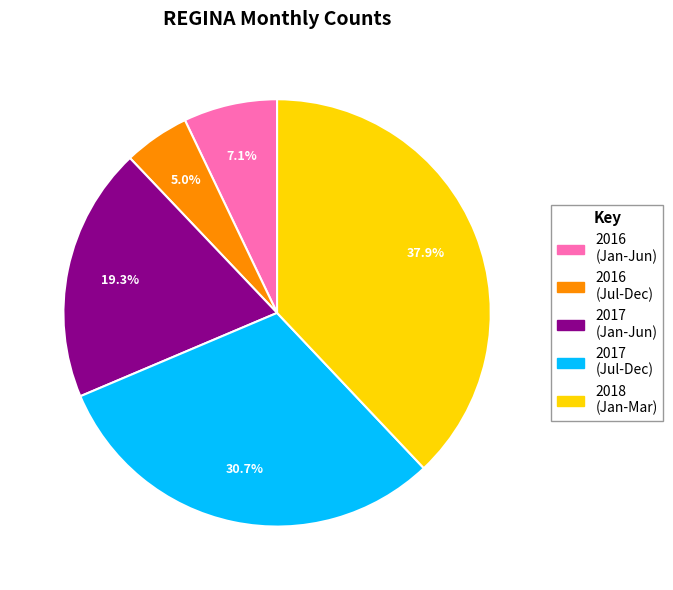

What is the ratio of the value at 2017 (Jan-Jun) to the value at 2016 (Jan-Jun)?

2.7